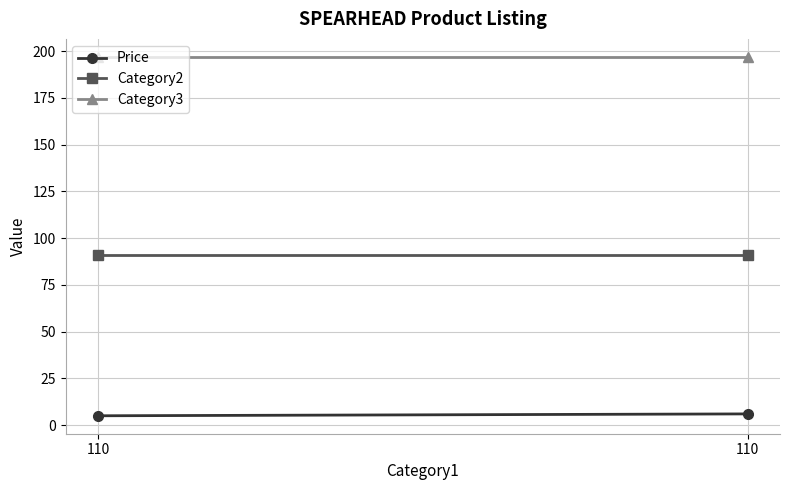

What are all the series names shown in the legend?

Price, Category2, Category3